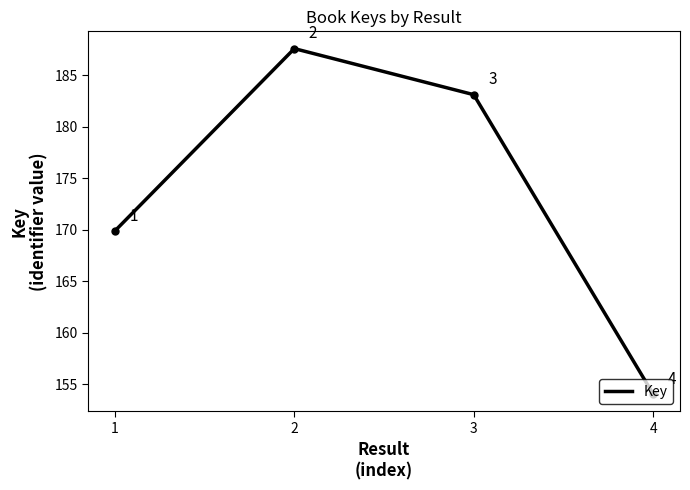

What is the change in value from 2 to 3?

-4470864